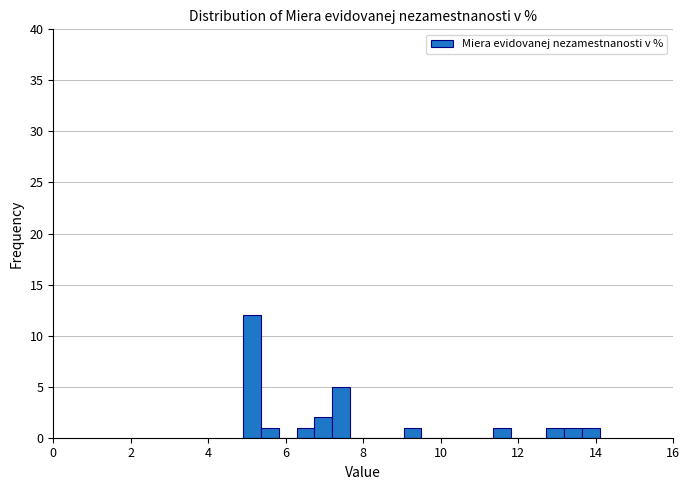

Read against the x-axis, roughly where is the centre of the tallest bar?

5.2